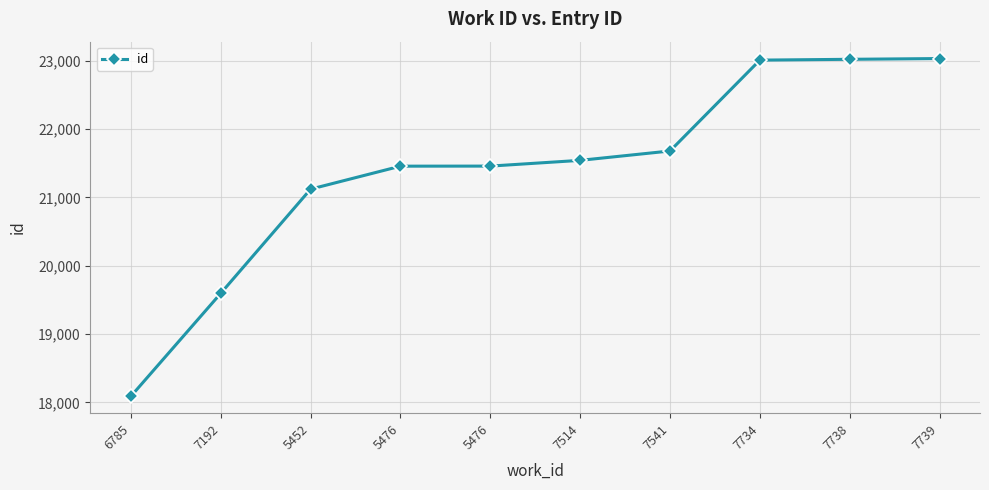

Reading right to left, what are all the values shown in this chart?

7739=23030	7738=23019	7734=23007	7541=21678	7514=21541	5476=21457	5476=21456	5452=21120	7192=19596	6785=18090